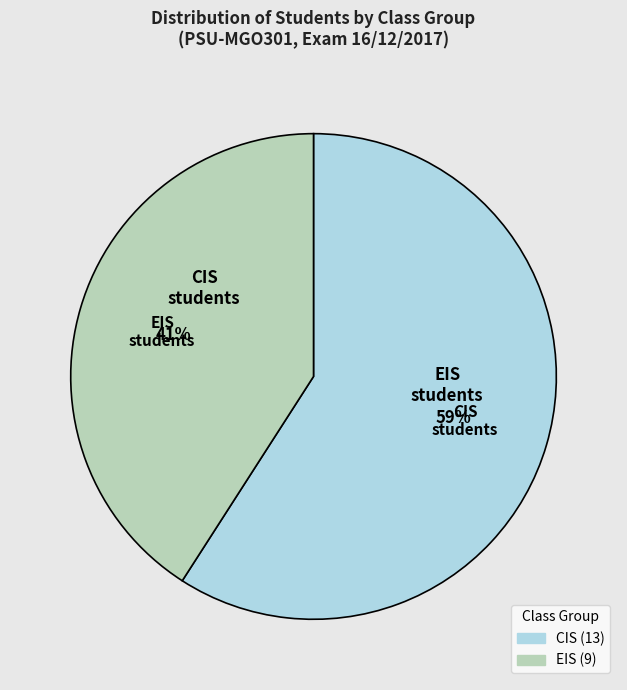

Does any single category account for the majority?

Yes